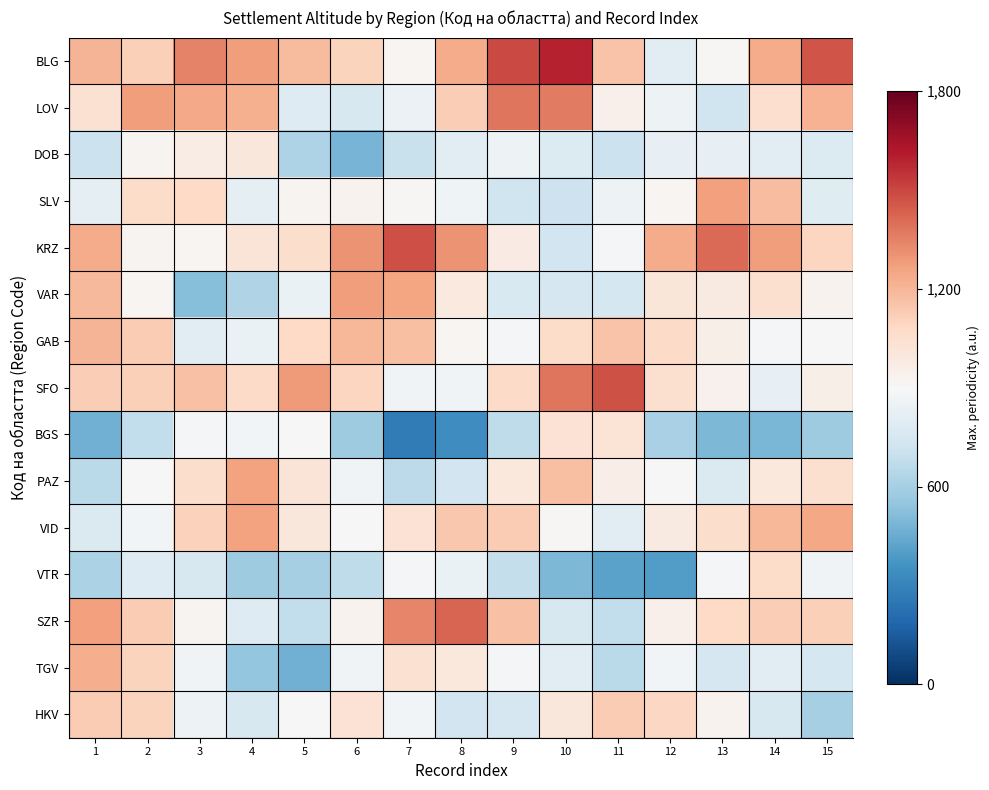

Reading right to left, extract all data points from this chart.

BLG: 15=1466.4	14=1234.6	13=909.1	12=796.0	11=1155.7	10=1593.1	9=1495.8	8=1234.1	7=920.9	6=1099.5	5=1186.3	4=1274.1	3=1344.4	2=1116.4	1=1208.2
LOV: 15=1213.2	14=1047.8	13=720.0	12=856.1	11=946.3	10=1364.6	9=1384.8	8=1120.1	7=844.3	6=758.2	5=782.1	4=1221.2	3=1241.9	2=1279.1	1=1039.6
DOB: 15=779.8	14=802.0	13=824.7	12=827.3	11=705.2	10=779.9	9=853.3	8=806.3	7=701.7	6=481.3	5=619.5	4=1000.7	3=968.2	2=923.5	1=705.2
SLV: 15=788.3	14=1176.9	13=1266.0	12=918.8	11=851.5	10=710.6	9=719.6	8=859.0	7=907.4	6=929.4	5=927.6	4=809.3	3=1081.0	2=1066.9	1=813.0
KRZ: 15=1091.0	14=1273.1	13=1410.3	12=1235.9	11=890.9	10=727.3	9=972.1	8=1303.6	7=1480.9	6=1302.9	5=1056.6	4=1014.8	3=916.9	2=925.6	1=1233.7
VAR: 15=932.8	14=1043.0	13=981.5	12=1009.3	11=744.4	10=745.4	9=762.4	8=990.2	7=1254.1	6=1273.4	5=838.8	4=627.1	3=517.3	2=918.2	1=1193.7
GAB: 15=906.9	14=890.1	13=950.0	12=1073.2	11=1154.9	10=1061.9	9=884.8	8=914.5	7=1171.3	6=1201.8	5=1078.8	4=838.3	3=806.6	2=1128.7	1=1204.1
SFO: 15=953.9	14=828.8	13=939.7	12=1046.0	11=1471.7	10=1379.7	9=1073.4	8=871.4	7=867.2	6=1094.6	5=1283.9	4=1071.5	3=1162.8	2=1111.5	1=1121.6
BGS: 15=581.5	14=491.0	13=494.7	12=611.4	11=1024.0	10=1032.0	9=670.4	8=338.9	7=269.1	6=578.1	5=893.3	4=874.4	3=883.8	2=676.4	1=469.1
PAZ: 15=1047.4	14=994.1	13=768.6	12=898.5	11=962.6	10=1173.1	9=991.7	8=727.8	7=662.1	6=869.2	5=1015.8	4=1260.5	3=1057.4	2=896.7	1=654.6
VID: 15=1245.0	14=1197.0	13=1055.6	12=978.2	11=797.7	10=912.3	9=1130.3	8=1140.1	7=1027.3	6=897.6	5=1001.5	4=1261.5	3=1110.1	2=875.6	1=772.2
VTR: 15=870.7	14=1065.0	13=881.6	12=396.6	11=417.6	10=498.2	9=682.4	8=840.2	7=892.1	6=673.3	5=601.0	4=583.2	3=758.3	2=784.2	1=614.2
SZR: 15=1117.9	14=1122.9	13=1082.6	12=942.9	11=676.8	10=757.3	9=1164.8	8=1421.9	7=1337.1	6=929.0	5=678.9	4=780.9	3=925.9	2=1127.3	1=1267.2
TGV: 15=738.7	14=802.8	13=745.5	12=872.4	11=657.4	10=795.6	9=881.7	8=995.3	7=1036.0	6=868.2	5=470.1	4=555.2	3=866.3	2=1100.9	1=1226.3
HKV: 15=599.3	14=752.7	13=931.0	12=1083.0	11=1127.0	10=1000.1	9=746.8	8=728.9	7=875.6	6=1032.5	5=905.1	4=758.7	3=856.7	2=1103.3	1=1128.9